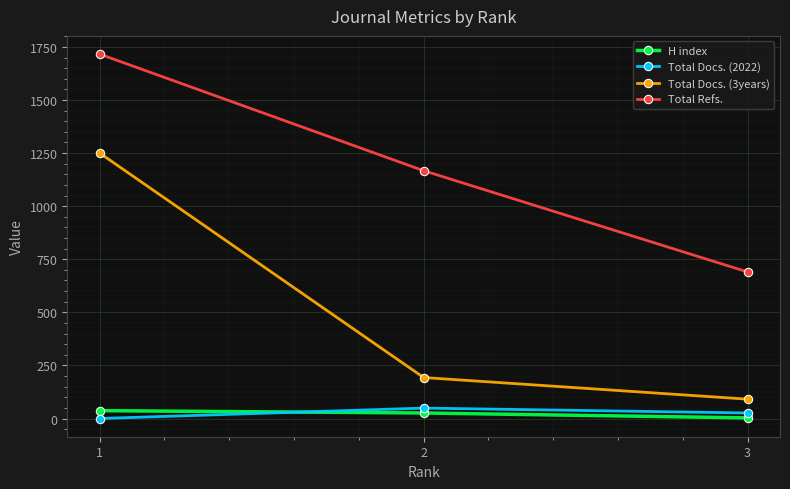

What is the sum of all H index values?

66